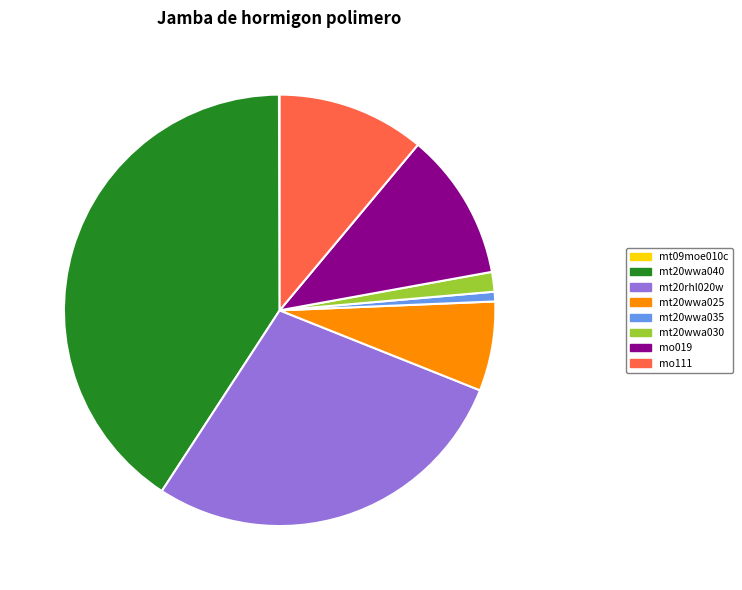

What is the largest slice in the pie chart?

mt20wwa040